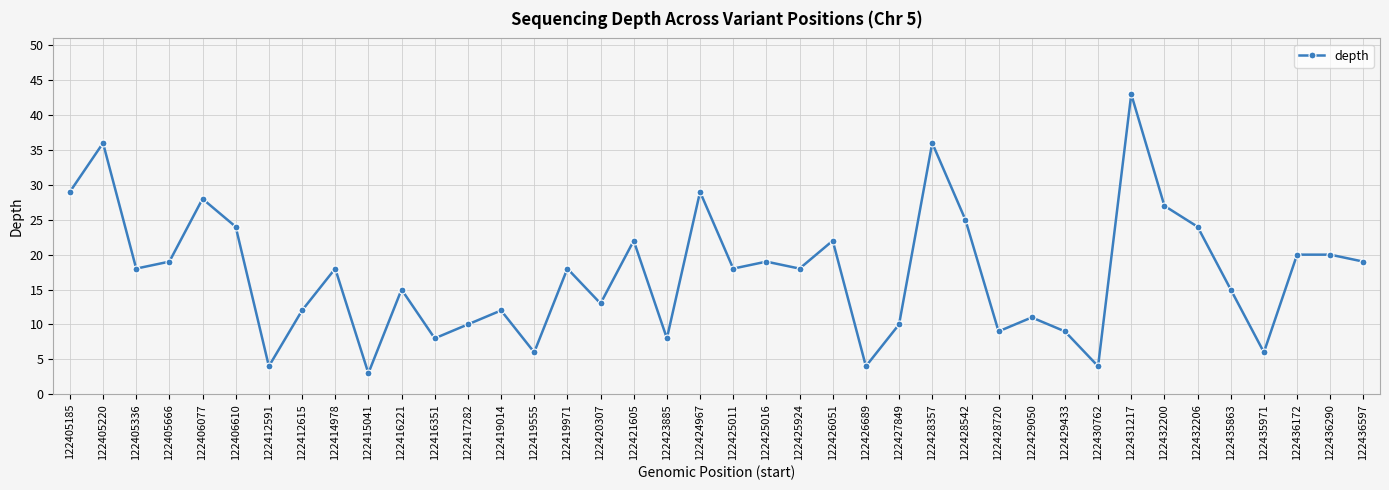

Where does the data first go above 18?

122405185